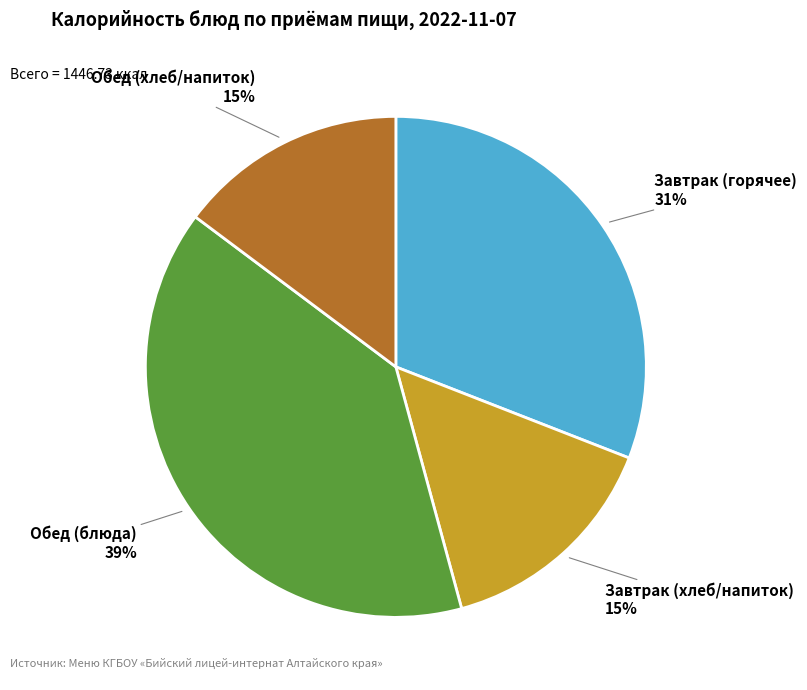

Is there a majority slice in this chart?

No